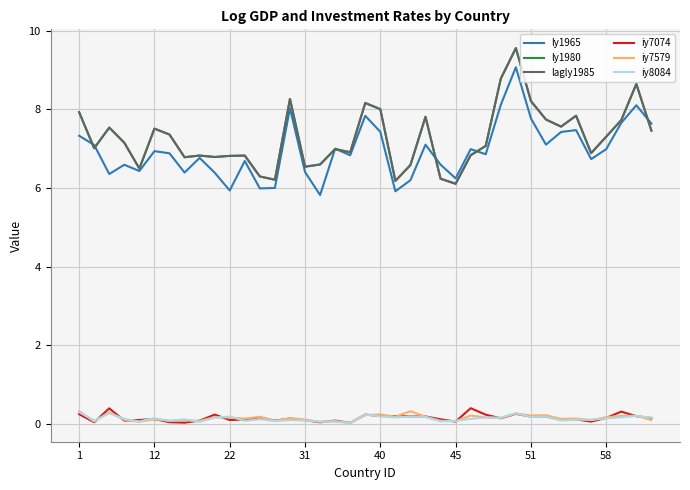

What is the sum of all ly1965 values?

271.2